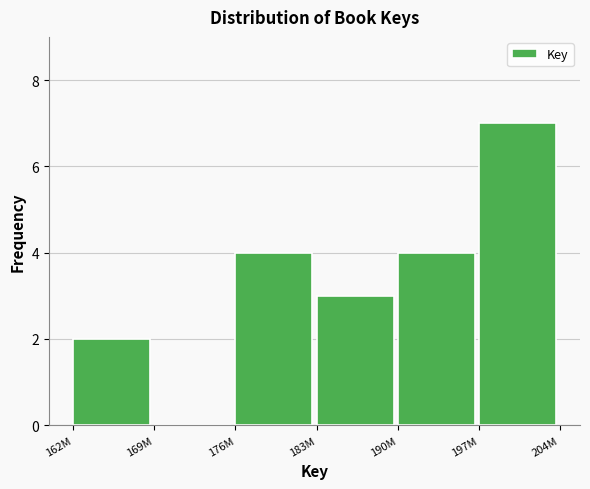

Reading left to right, transcribe all the data shown in this chart.

162M=2	169M=0	176M=4	183M=3	190M=4	197M=7